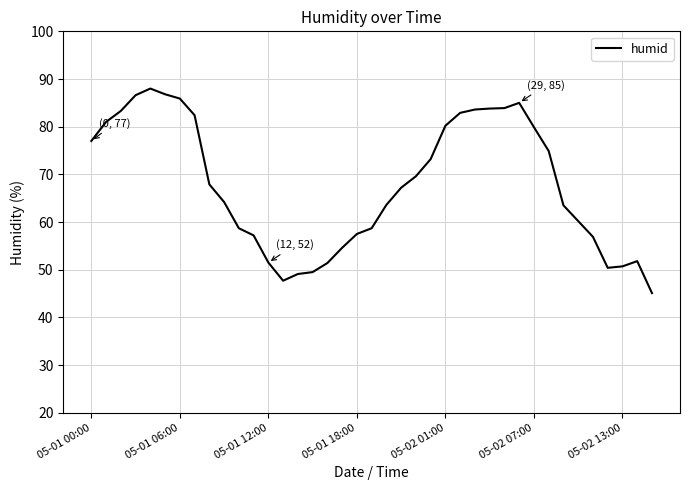

Does the chart have visible grid lines?

Yes